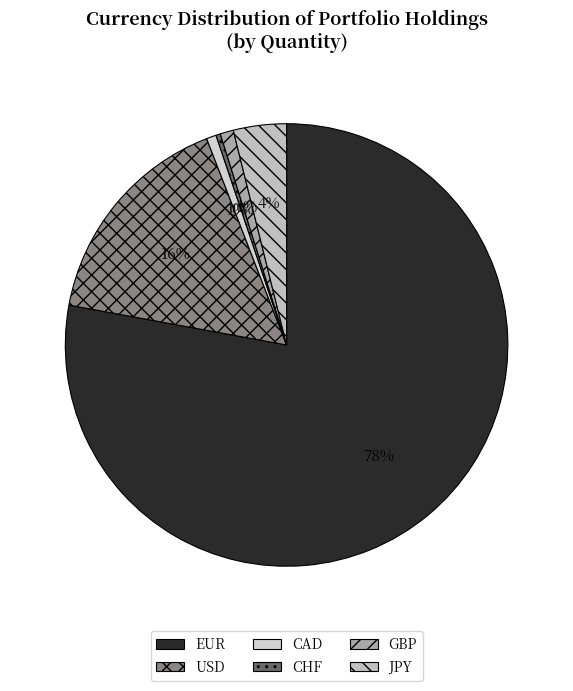

What percentage is NOT represented by CAD?

99.8%